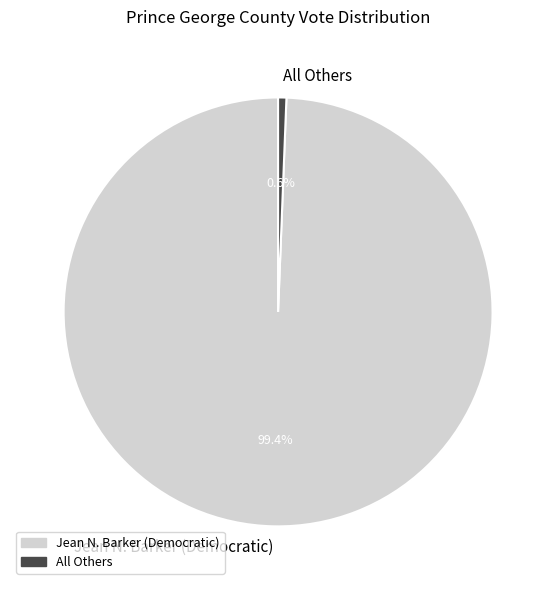

What percentage is the Jean N. Barker (Democratic) slice, to the nearest percent?

99%